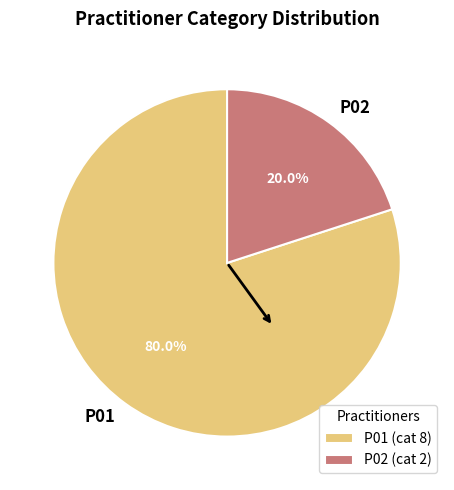

How many segments does this pie chart have?

2